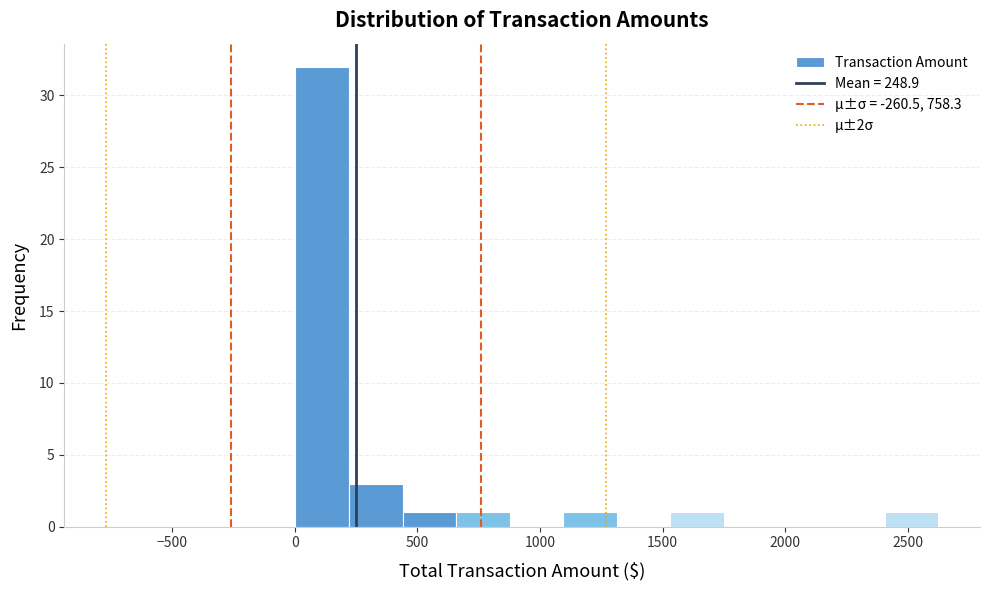

Which range on the x-axis has the tallest bar?

0 to 200